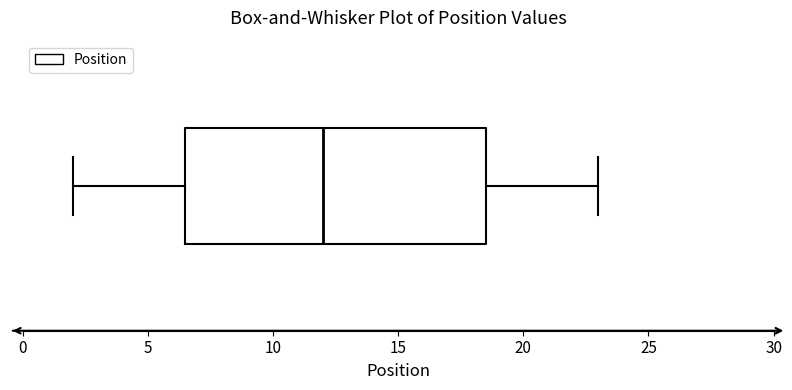

Where is the left edge of the box on the x-axis? The values are not printed on the chart, so give them approximately, as read against the axis.

6.5